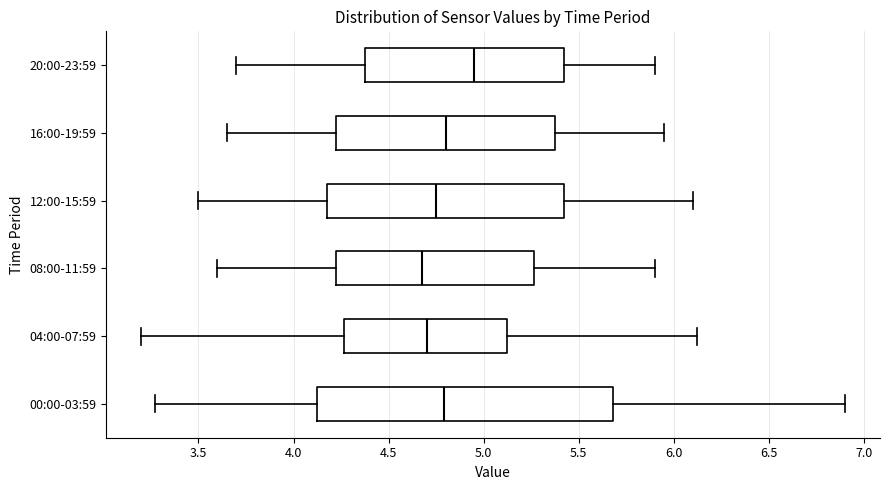

Reading bottom to top, read every box against the x-axis: the position of its median line, the range the box covers, and the ends of its whiskers. The values are not printed on the chart, so give them approximately, as read against the axis.

00:00-03:59: median 4.80, box 4.15 to 5.70, whiskers 3.25 to 6.90
04:00-07:59: median 4.70, box 4.25 to 5.15, whiskers 3.20 to 6.10
08:00-11:59: median 4.70, box 4.25 to 5.25, whiskers 3.60 to 5.90
12:00-15:59: median 4.75, box 4.20 to 5.45, whiskers 3.50 to 6.10
16:00-19:59: median 4.80, box 4.25 to 5.40, whiskers 3.65 to 5.95
20:00-23:59: median 4.95, box 4.40 to 5.45, whiskers 3.70 to 5.90